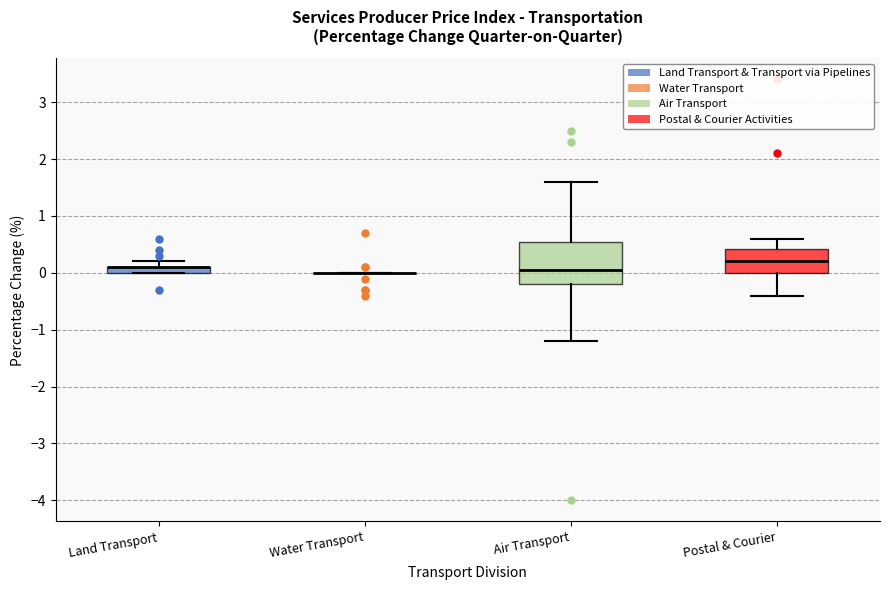

Which box is the tallest, from its lower edge to its upper edge?

Air Transport